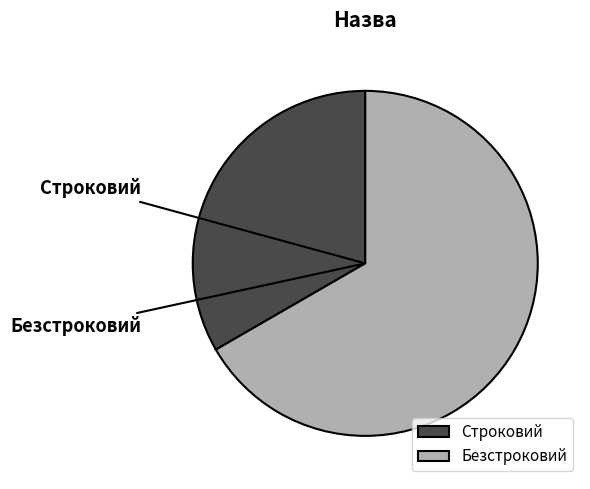

Between Строковий and Безстроковий, which is larger?

Безстроковий